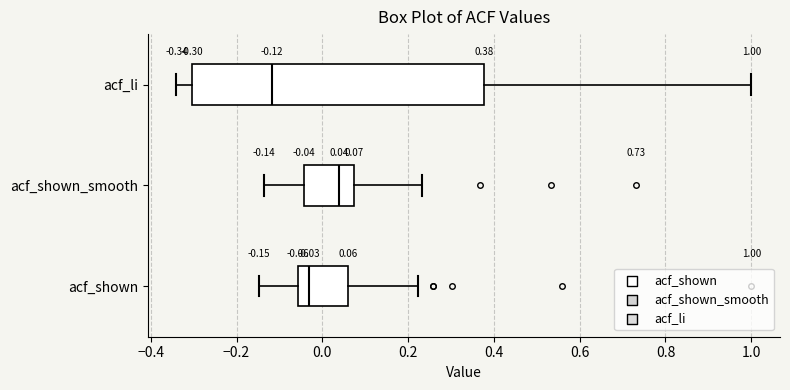

Comparing the boxes themselves (not the whiskers), which one is the widest?

acf_li